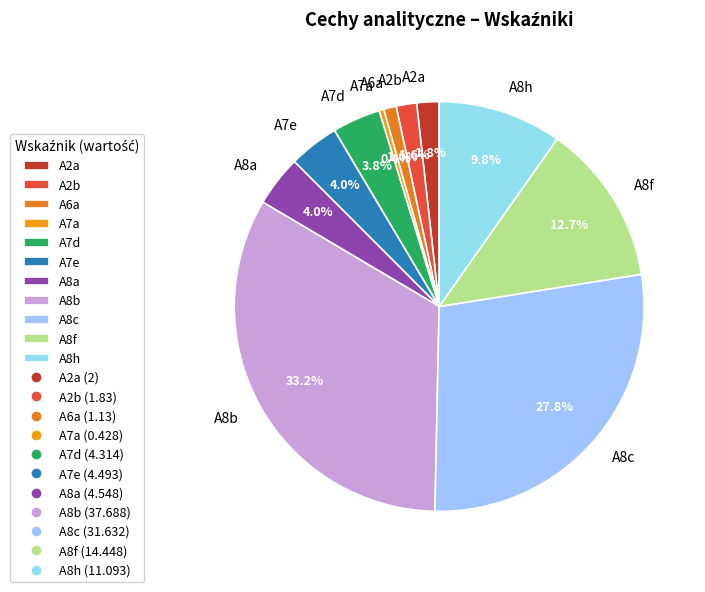

Approximately how many times larger is the value at A8c compared to A8b?

0.8